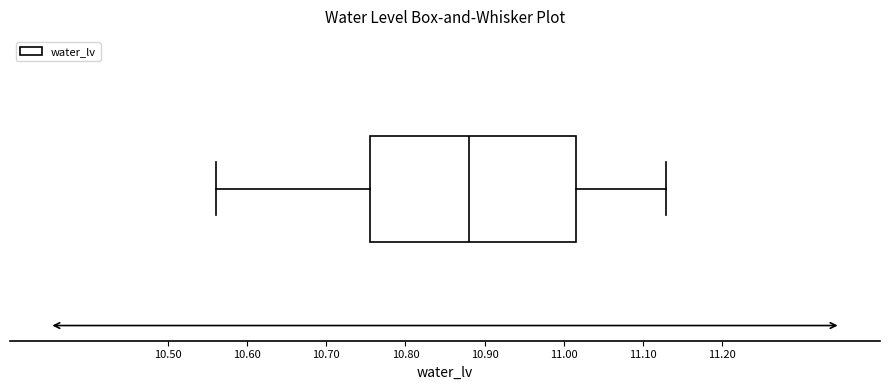

Read this box plot against the x-axis: the position of the median line, the range covered by the box, and the ends of both whiskers. The values are not printed on the chart, so give them approximately, as read against the axis.

median 10.88, box 10.76 to 11.02, whiskers 10.56 to 11.13